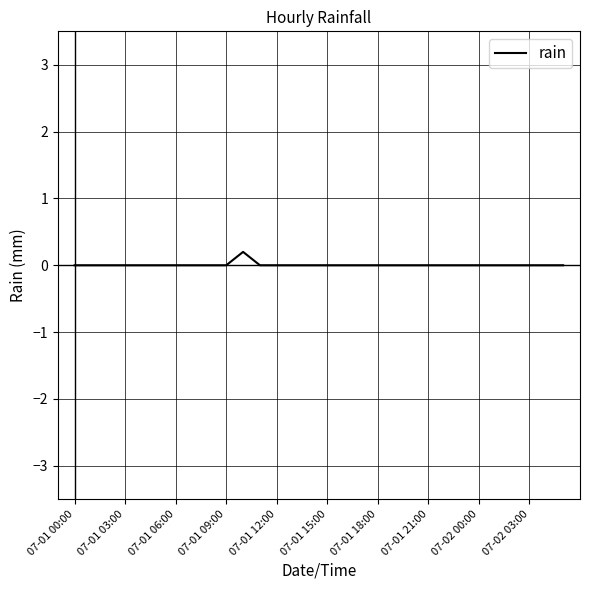

Is this an area chart (filled region under the line)?

No